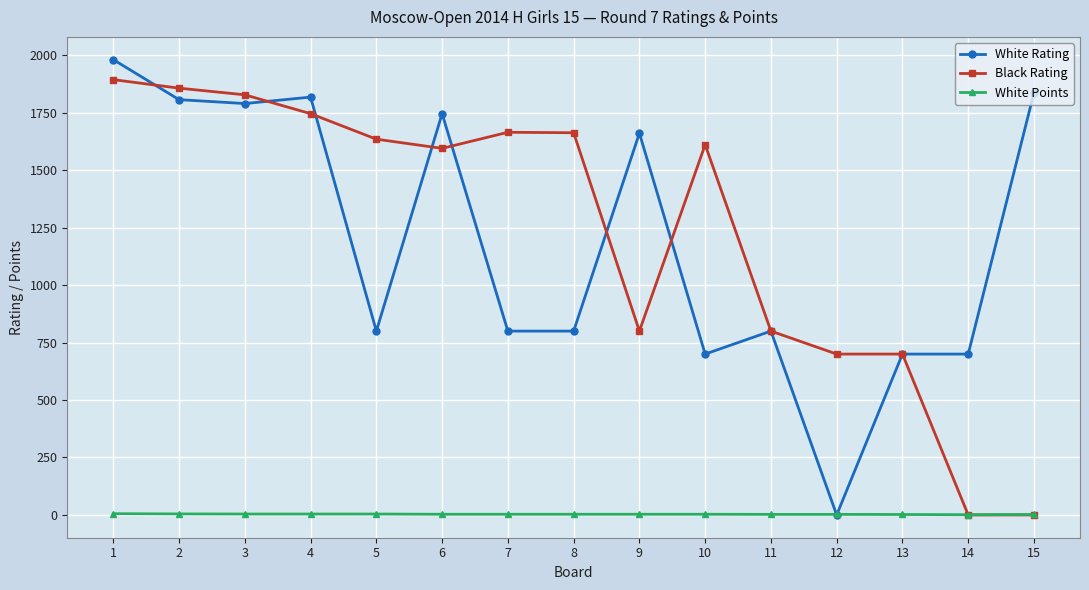

Is the value of White Rating at 9 greater than the value of Black Rating at 11?

Yes